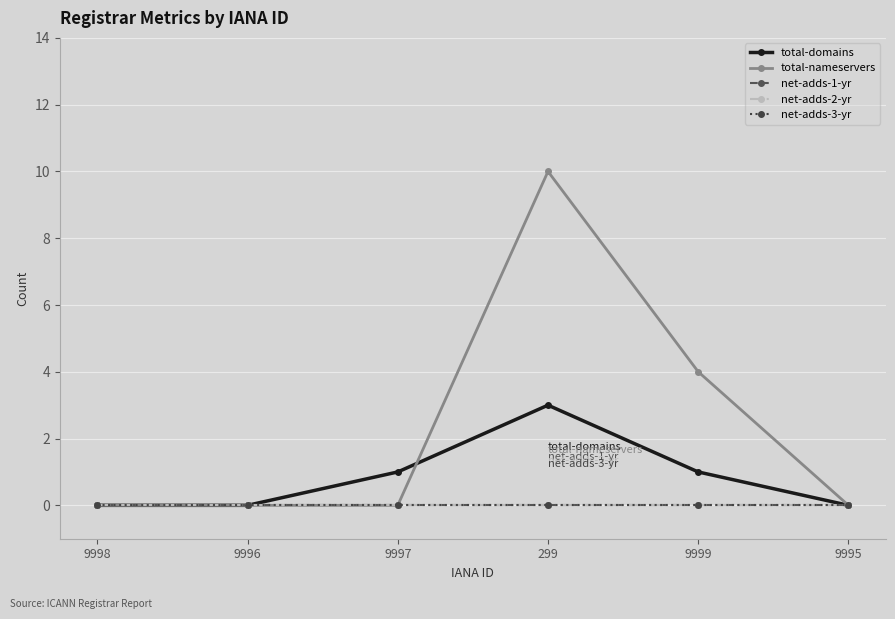

What is the label of the 5th point from the left?

9999